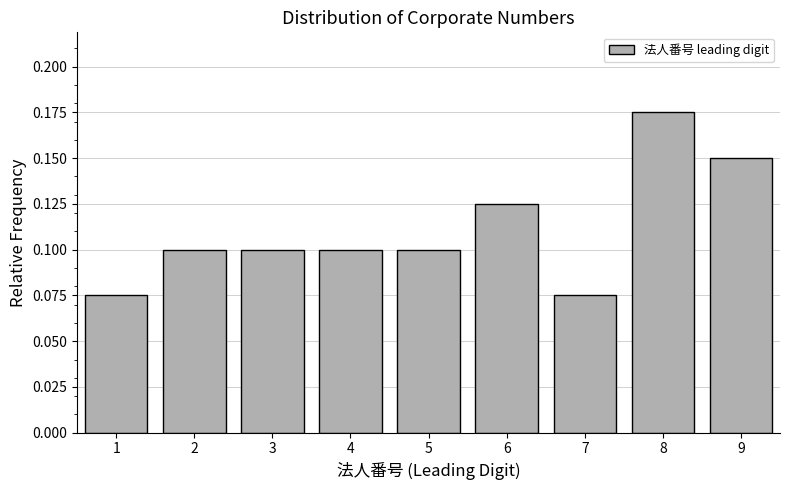

At which category does the chart reach its peak across all series?

8